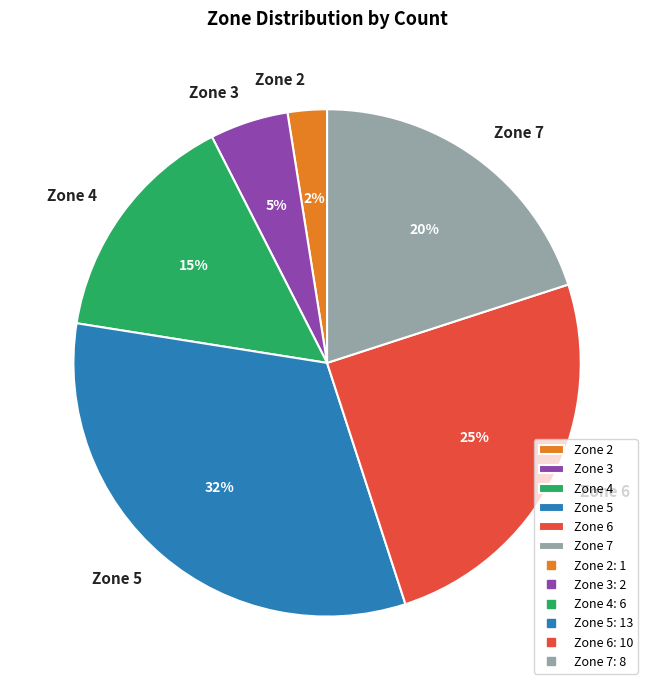

To the nearest percent, what percentage of the pie is Zone 3?

5%